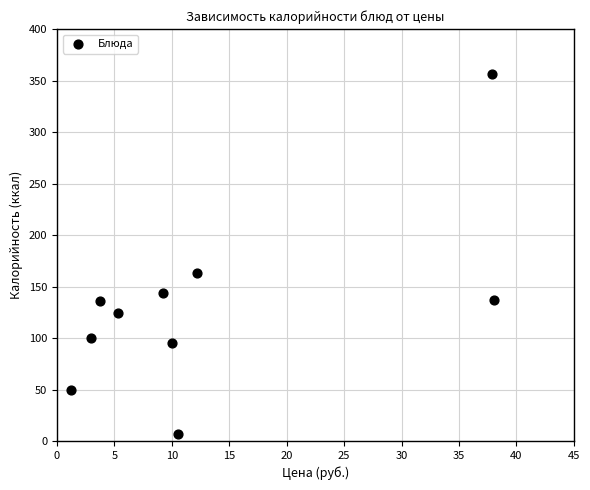

What is the average Y value?

131.2